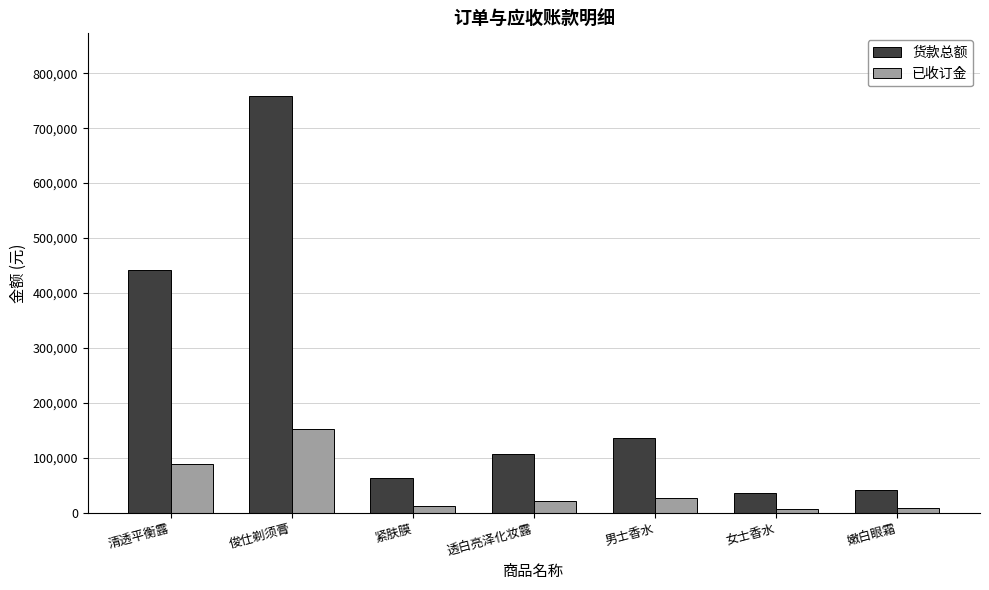

Which series changed the most between 男士香水 and 女士香水?

货款总额